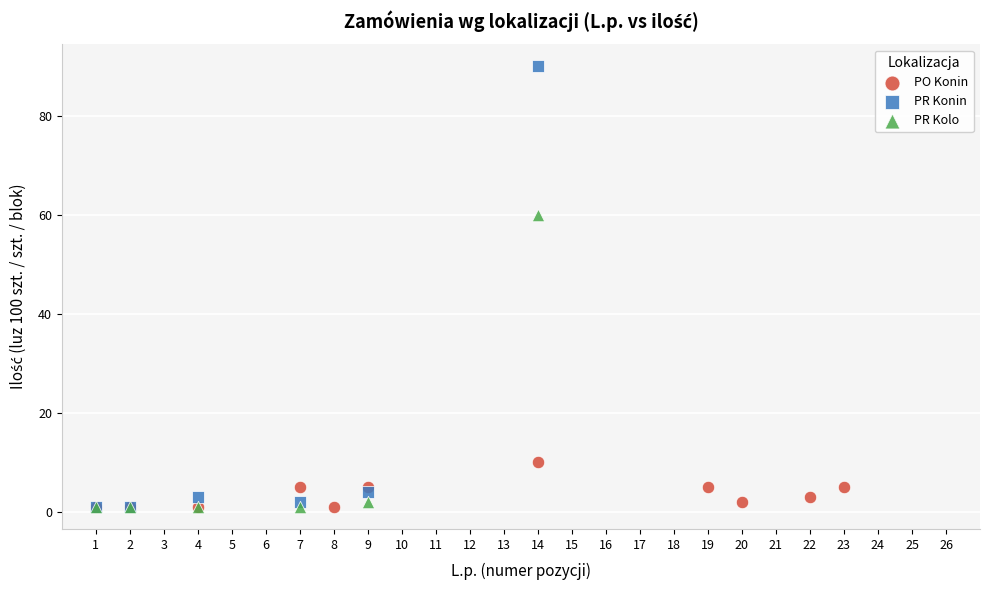

Which series has the largest Y range (max minus min)?

PR Konin